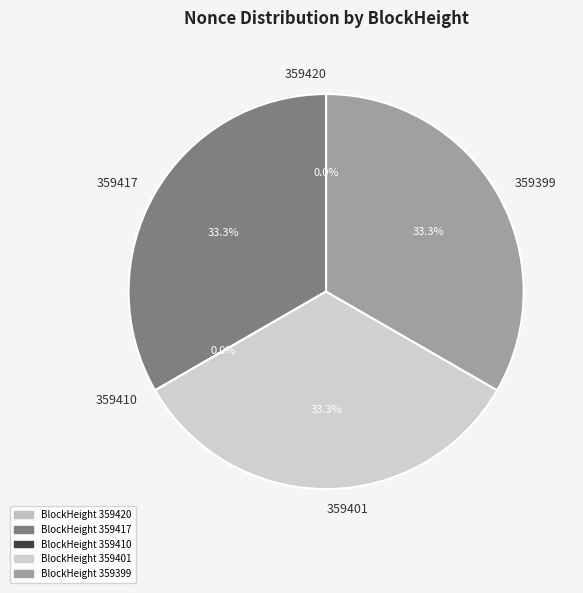

To the nearest percent, what percentage of the pie is 359417?

33%